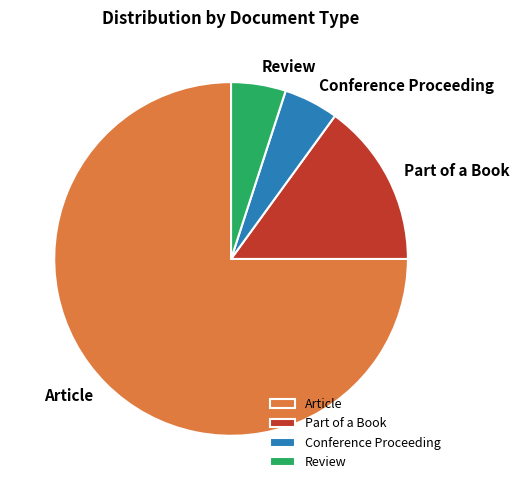

Does Article represent more than half of the total?

Yes